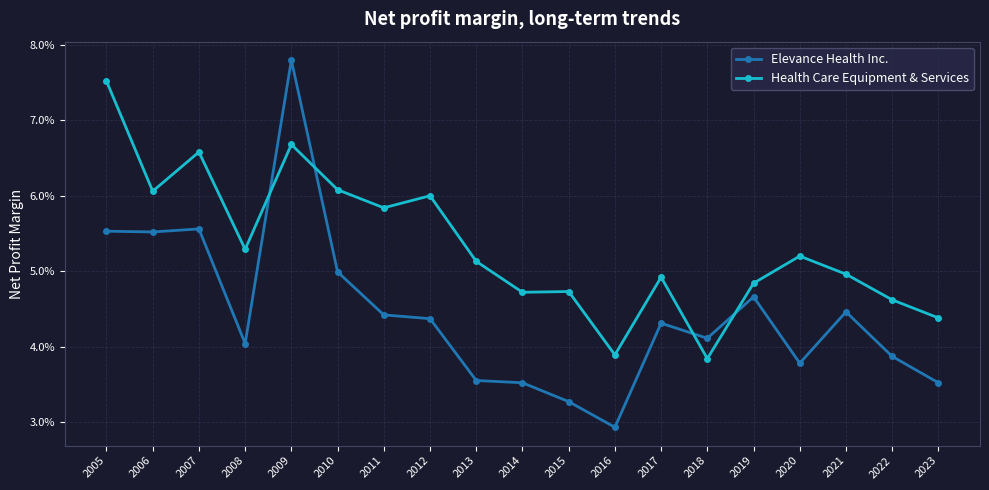

Reading right to left, extract all data points from this chart.

Elevance Health Inc.: 2023=0.0	2022=0.0	2021=0.0	2020=0.0	2019=0.0	2018=0.0	2017=0.0	2016=0.0	2015=0.0	2014=0.0	2013=0.0	2012=0.0	2011=0.0	2010=0.0	2009=0.1	2008=0.0	2007=0.1	2006=0.1	2005=0.1
Health Care Equipment & Services: 2023=0.0	2022=0.0	2021=0.0	2020=0.1	2019=0.0	2018=0.0	2017=0.0	2016=0.0	2015=0.0	2014=0.0	2013=0.1	2012=0.1	2011=0.1	2010=0.1	2009=0.1	2008=0.1	2007=0.1	2006=0.1	2005=0.1